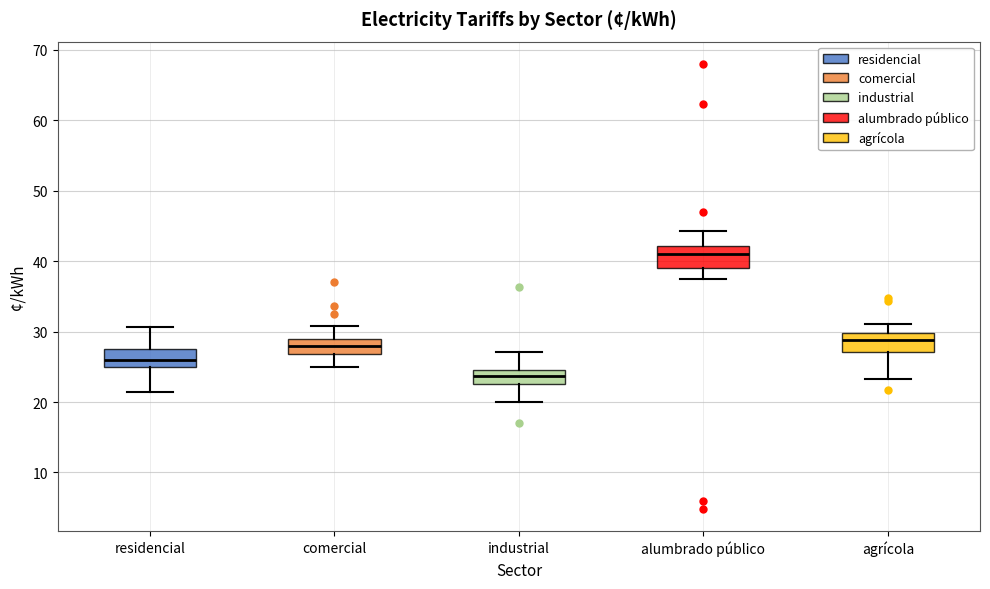

Where does the lower whisker of the box for agrícola end on the y-axis? The values are not printed on the chart, so give them approximately, as read against the axis.

23